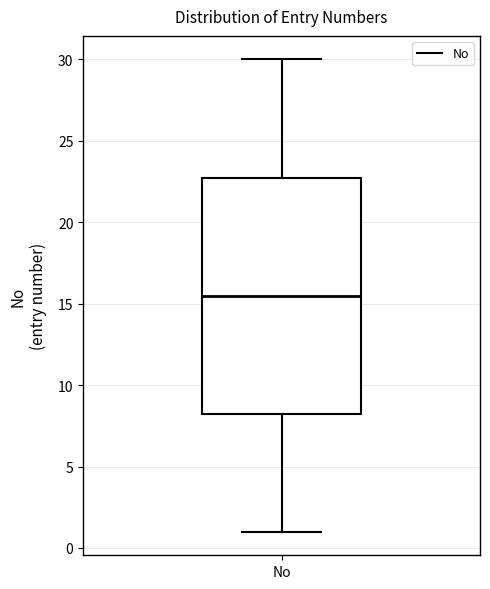

Transcribe this box plot: give where the median line is, the range the box spans, and where the two whiskers end, as read against the y-axis. The values are not printed on the chart, so give them approximately, as read against the axis.

median 15.5, box 8.5 to 23.0, whiskers 1.0 to 30.0